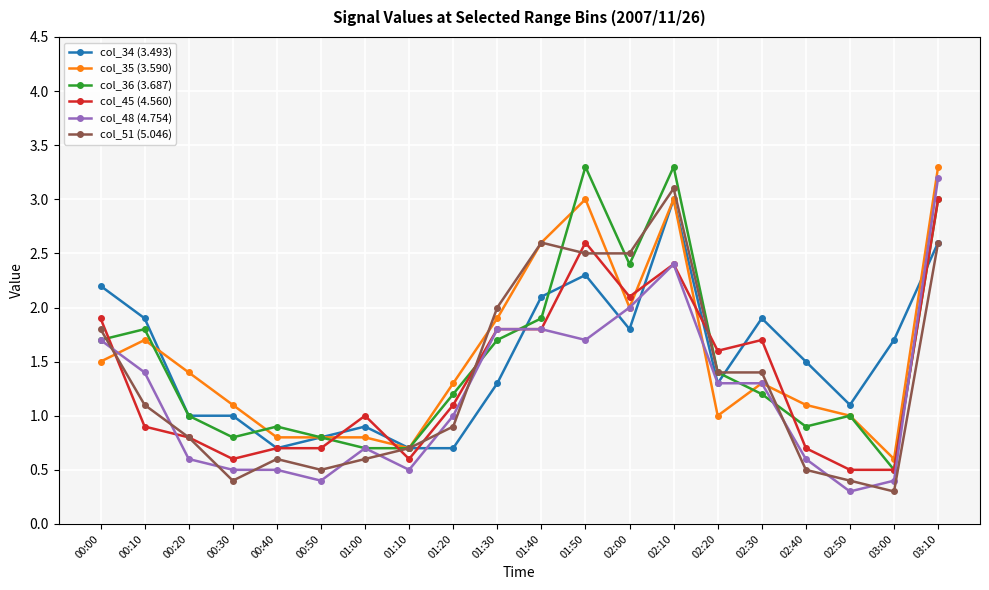

What position from the left is 01:20?

9